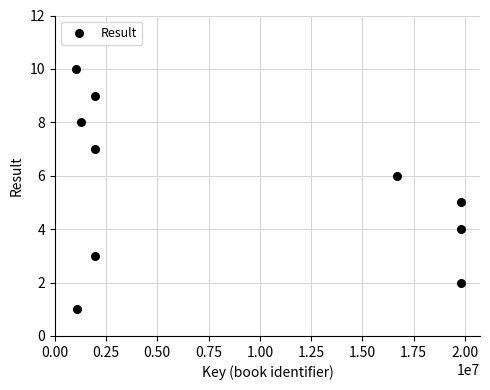

What is the average Y value?

6